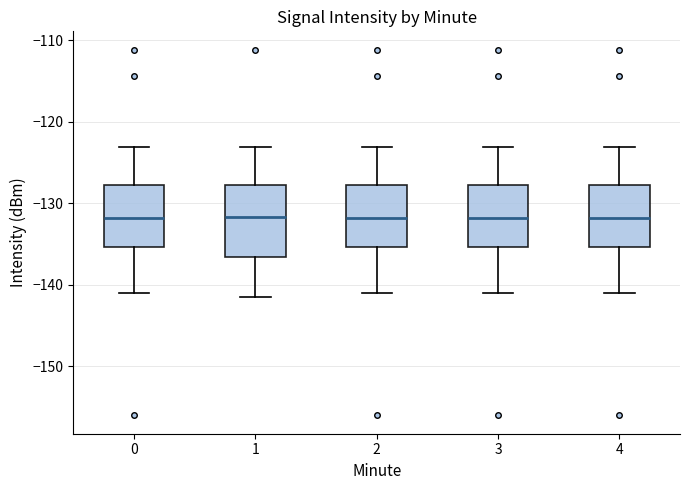

Which box is the tallest, from its lower edge to its upper edge?

1